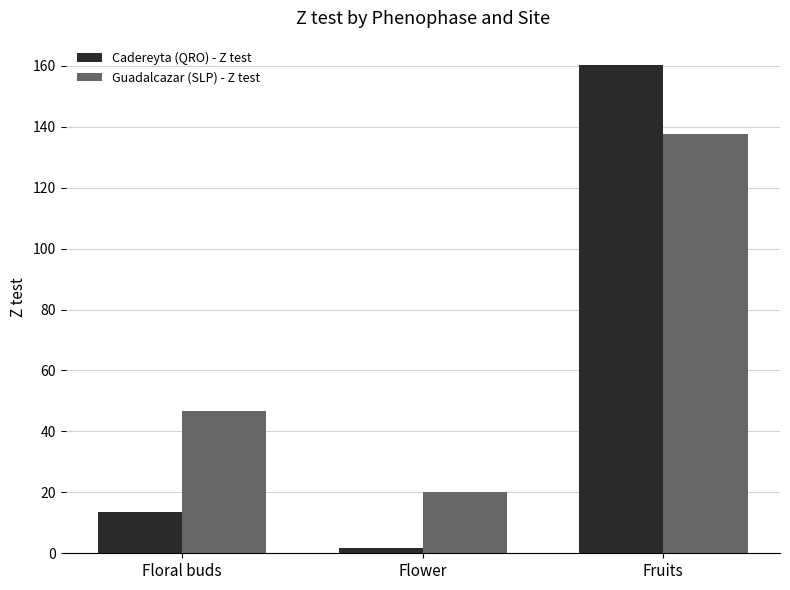

The value of Guadalcazar (SLP) - Z test at Flower is 20.1. True or false?

True